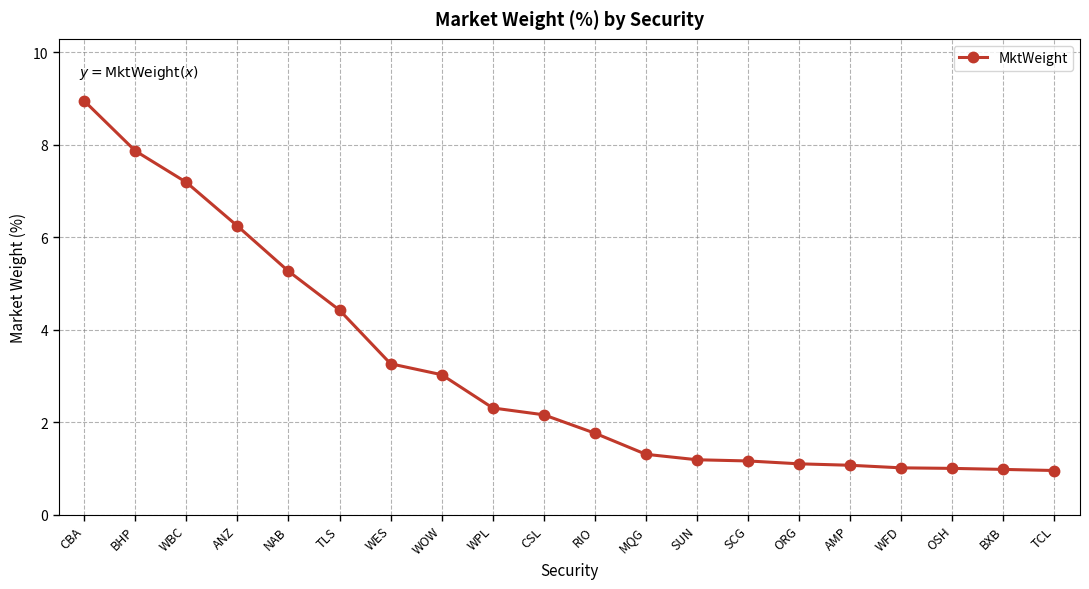

Which label corresponds to the largest value in the chart?

CBA